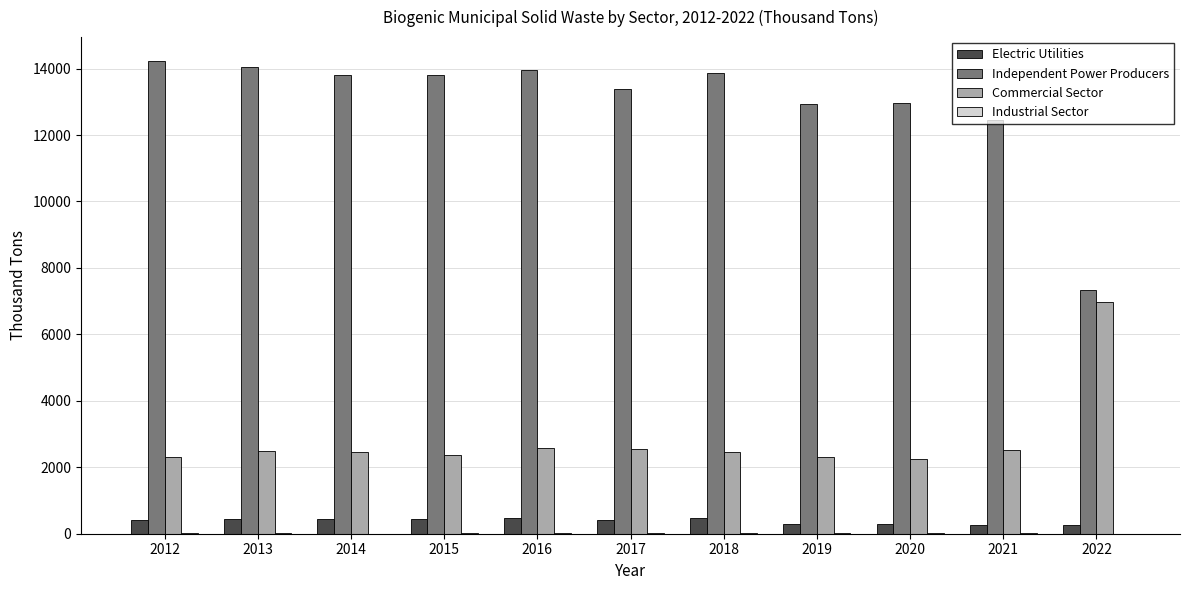

How many series are shown in this chart?

4